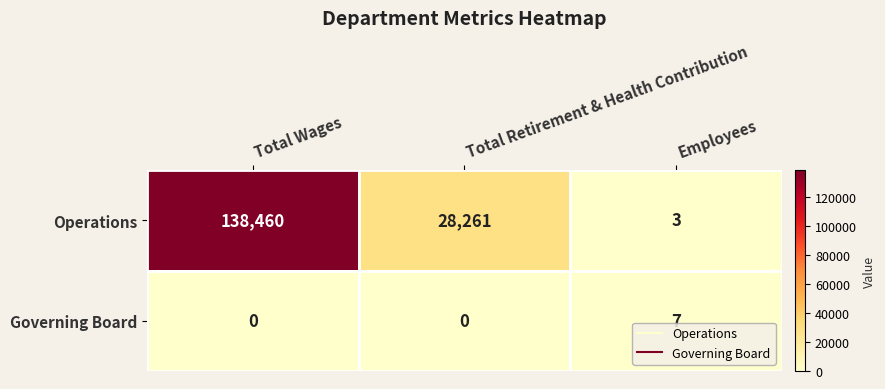

Count the Operations values in the range 3 to 138460.

3